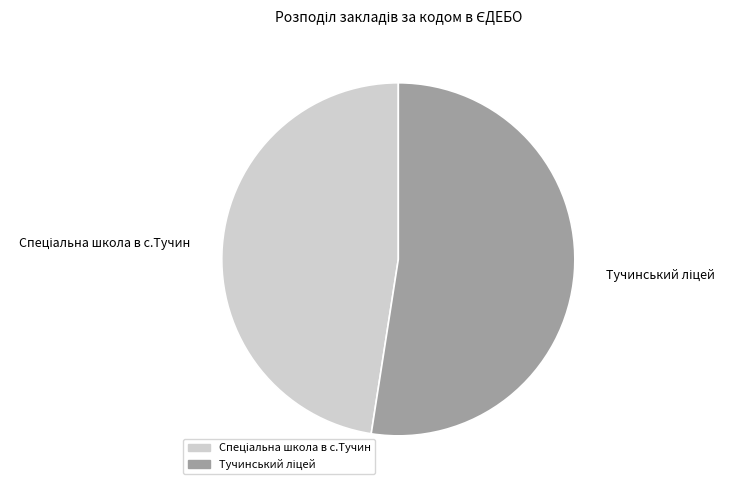

Does any single category account for the majority?

Yes